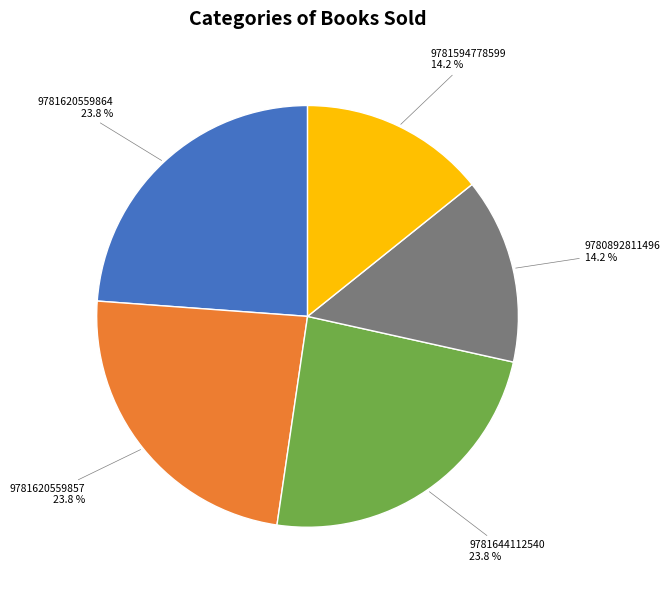

How many slices are in this pie chart?

5